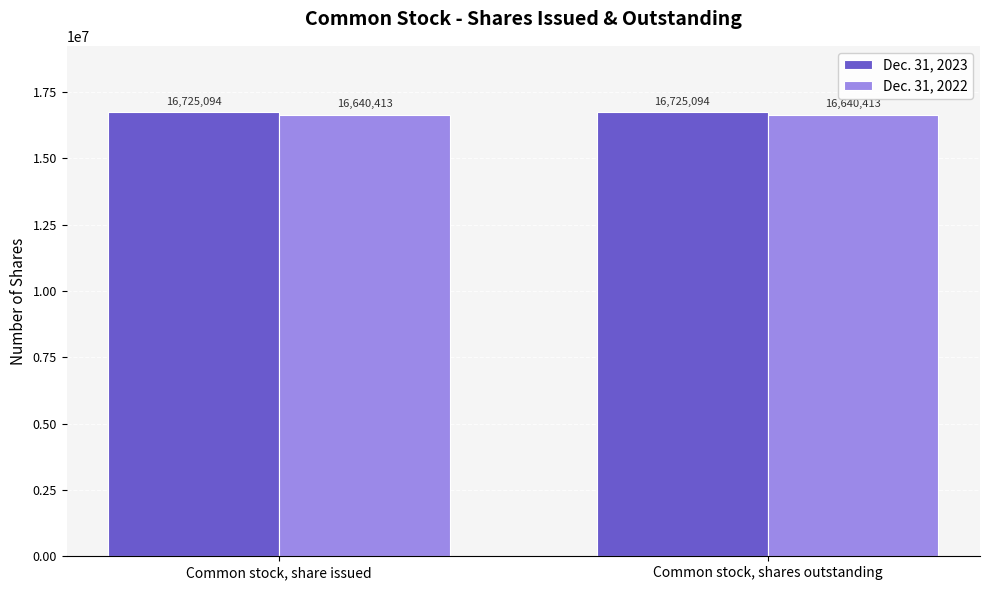

What is the sum of the Dec. 31, 2022 values at Common stock, share issued and Common stock, shares outstanding?

33280826